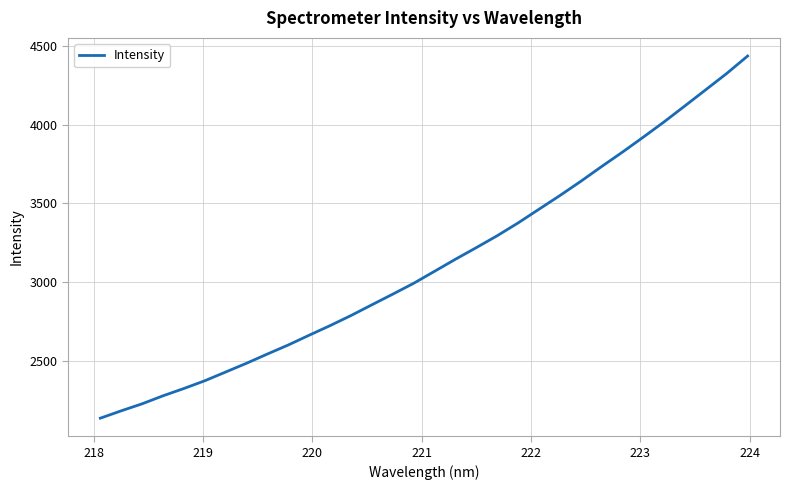

What is the maximum value shown in the chart?

4437.0